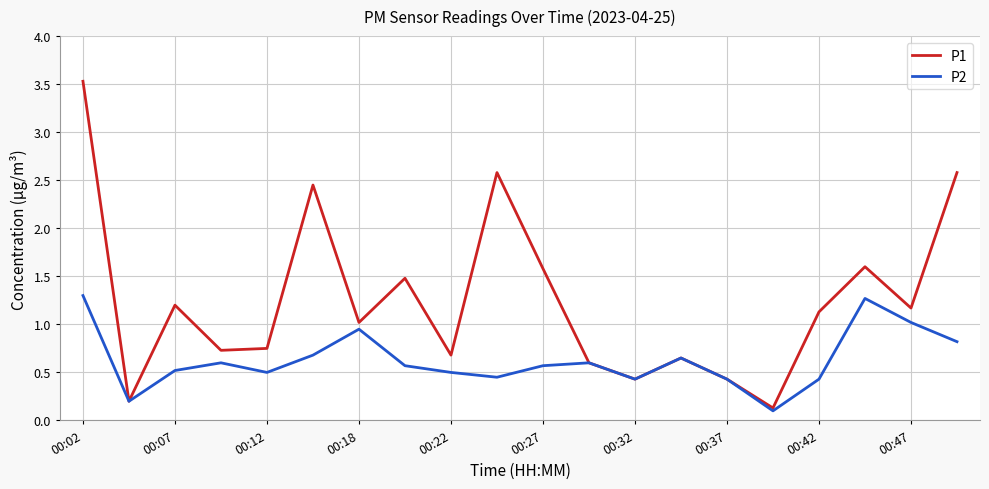

What are all the series names shown in the legend?

P1, P2